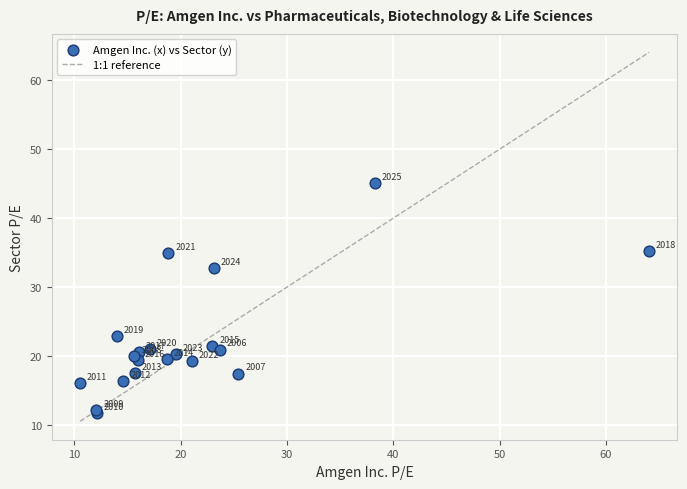

What Y value in the scatter plot is closest to 28?

32.8